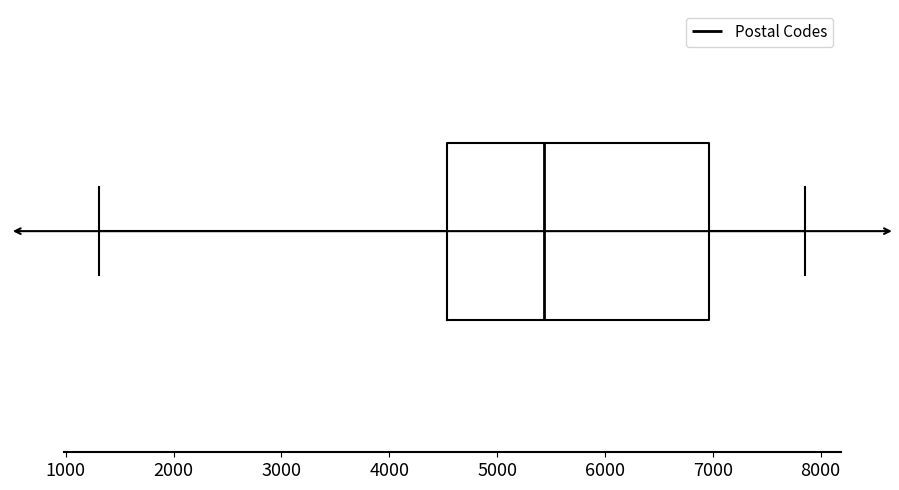

Transcribe this box plot: give where the median line is, the range the box spans, and where the two whiskers end, as read against the x-axis. The values are not printed on the chart, so give them approximately, as read against the axis.

median 5400, box 4500 to 7000, whiskers 1300 to 7900